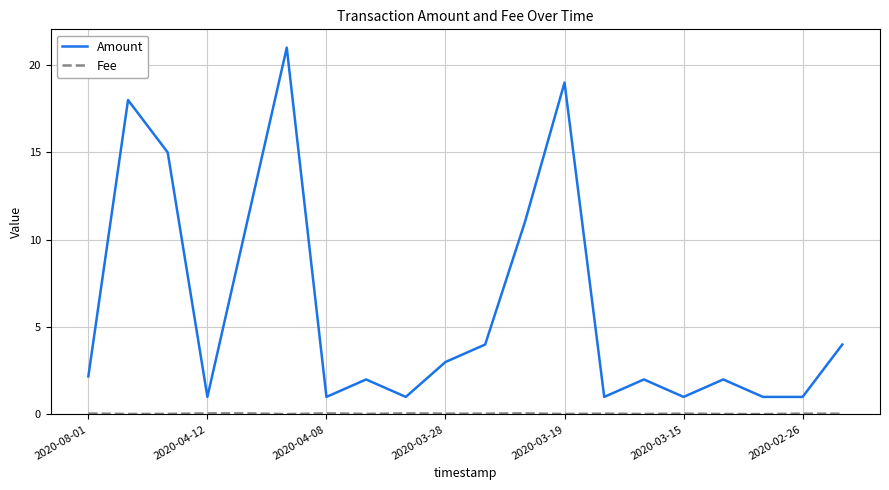

Which series has the widest spread of values?

Amount